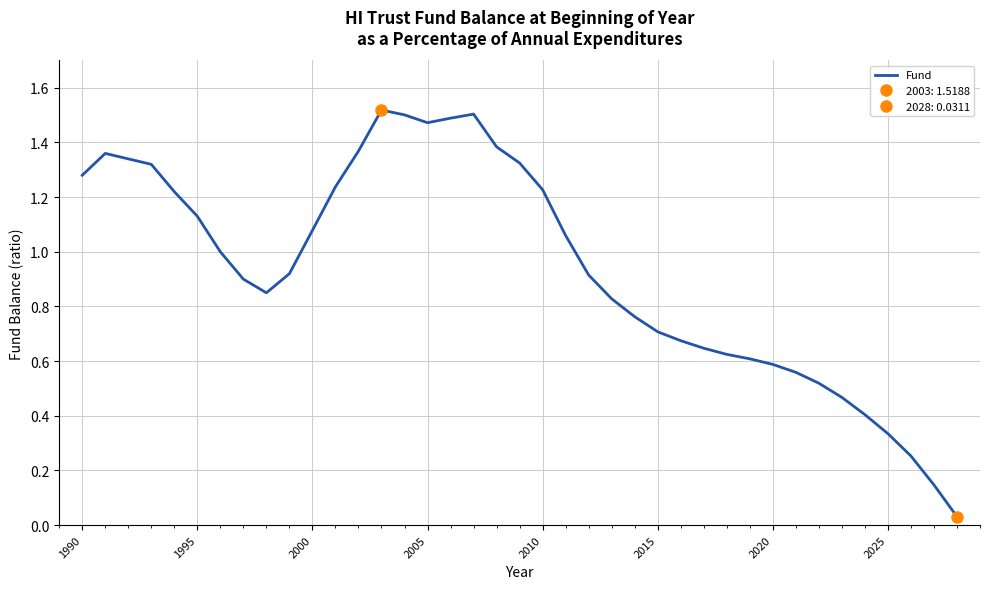

What is the difference between the values at 2010 and 2020?

0.6